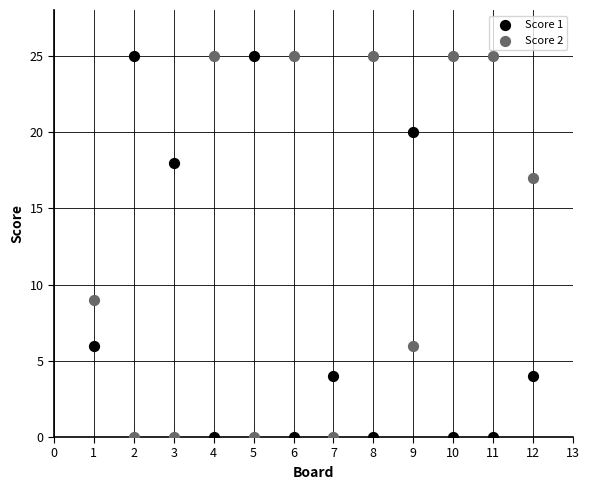

Across all series, what Y value is closest to 12?

9